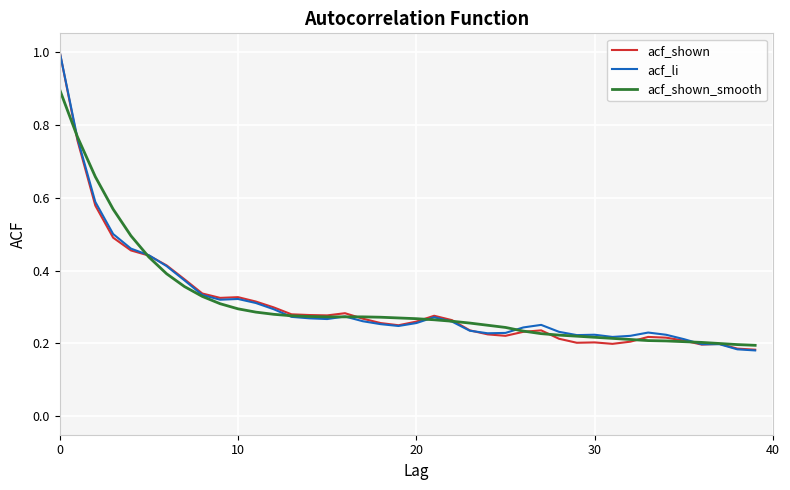

How many lines are shown in the chart?

3